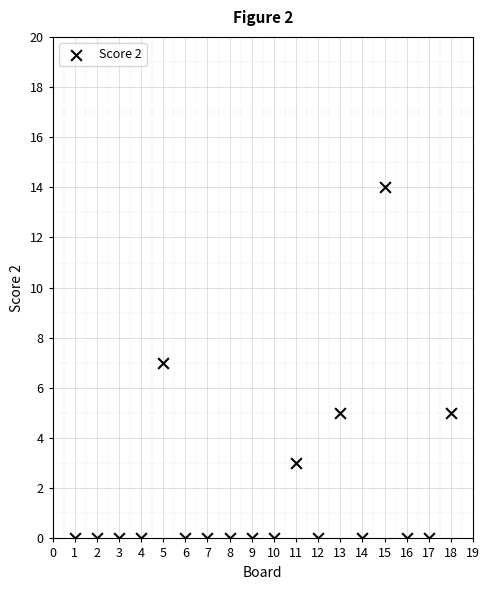

What is the range of X values (max minus min)?

17